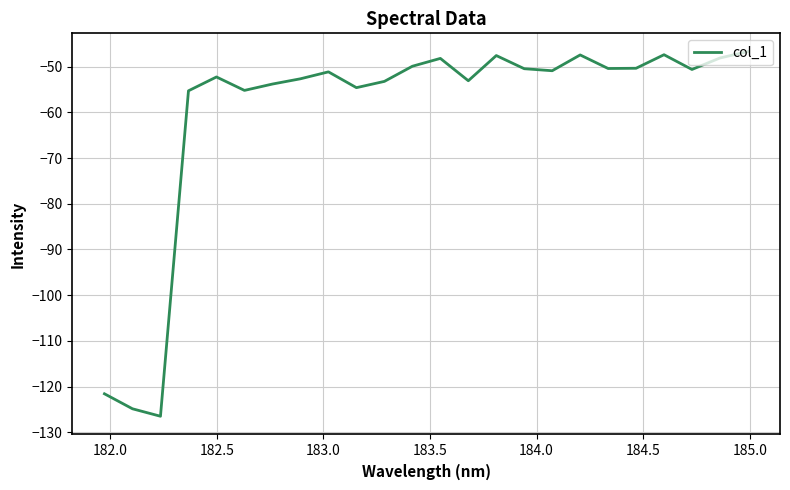

What is the average value?

-60.1